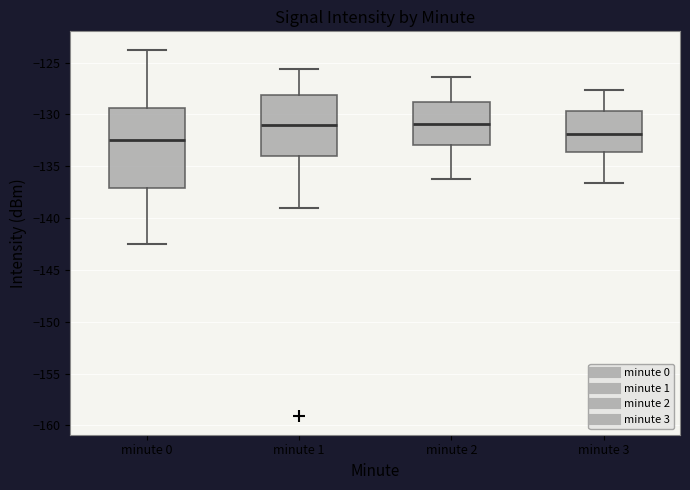

Reading left to right, read every box against the y-axis: the position of its median line, the range the box covers, and the ends of its whiskers. The values are not printed on the chart, so give them approximately, as read against the axis.

minute 0: median -132.5, box -137.0 to -129.5, whiskers -142.5 to -123.5
minute 1: median -131.0, box -134.0 to -128.0, whiskers -139.0 to -125.5
minute 2: median -131.0, box -133.0 to -129.0, whiskers -136.0 to -126.5
minute 3: median -132.0, box -133.5 to -129.5, whiskers -136.5 to -127.5